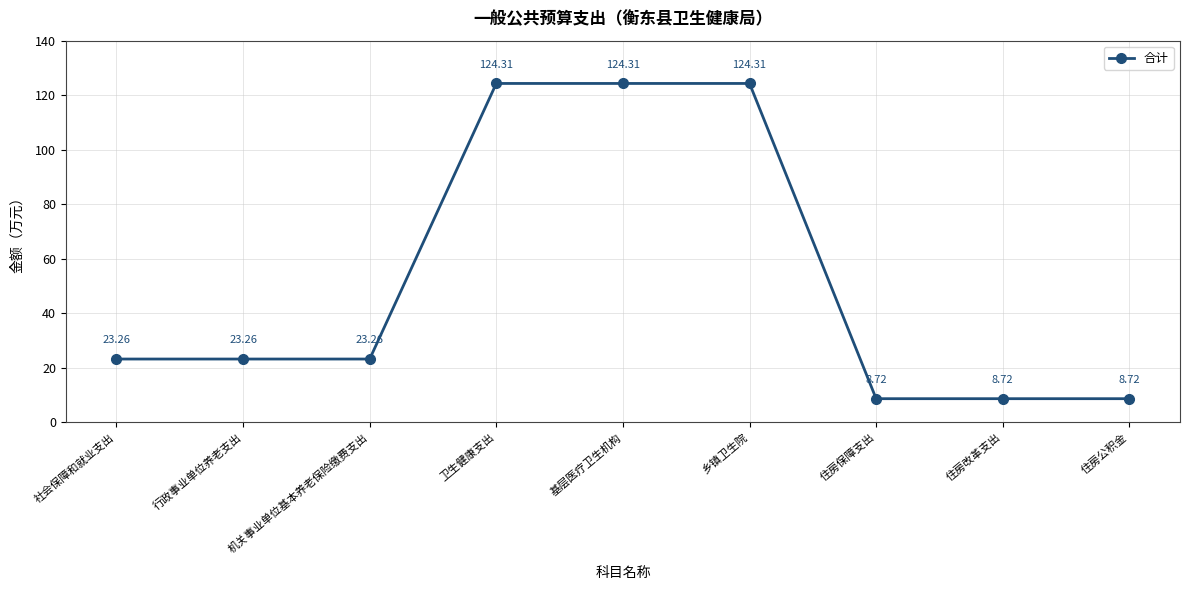

What is the change in value from 乡镇卫生院 to 住房改革支出?

-115.6